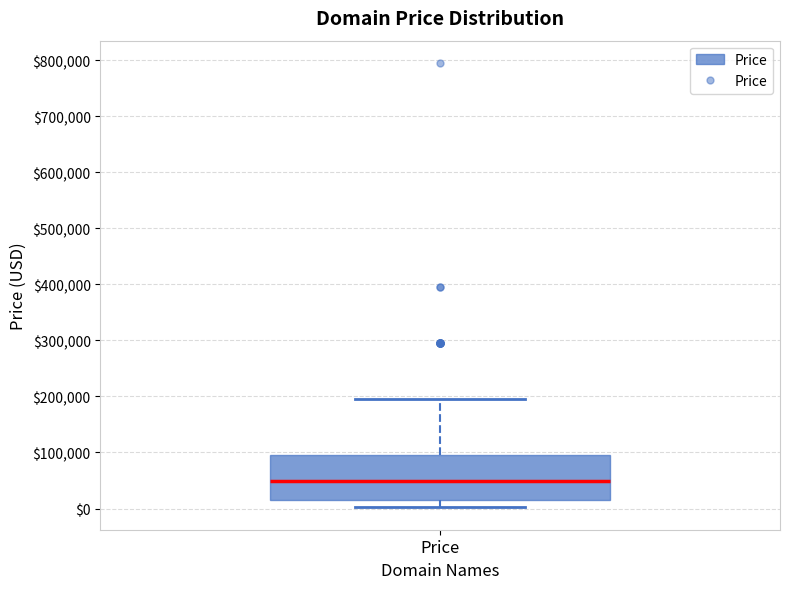

Transcribe this box plot: give where the median line is, the range the box spans, and where the two whiskers end, as read against the y-axis. The values are not printed on the chart, so give them approximately, as read against the axis.

median 50000, box 10000 to 90000, whiskers 0 to 190000